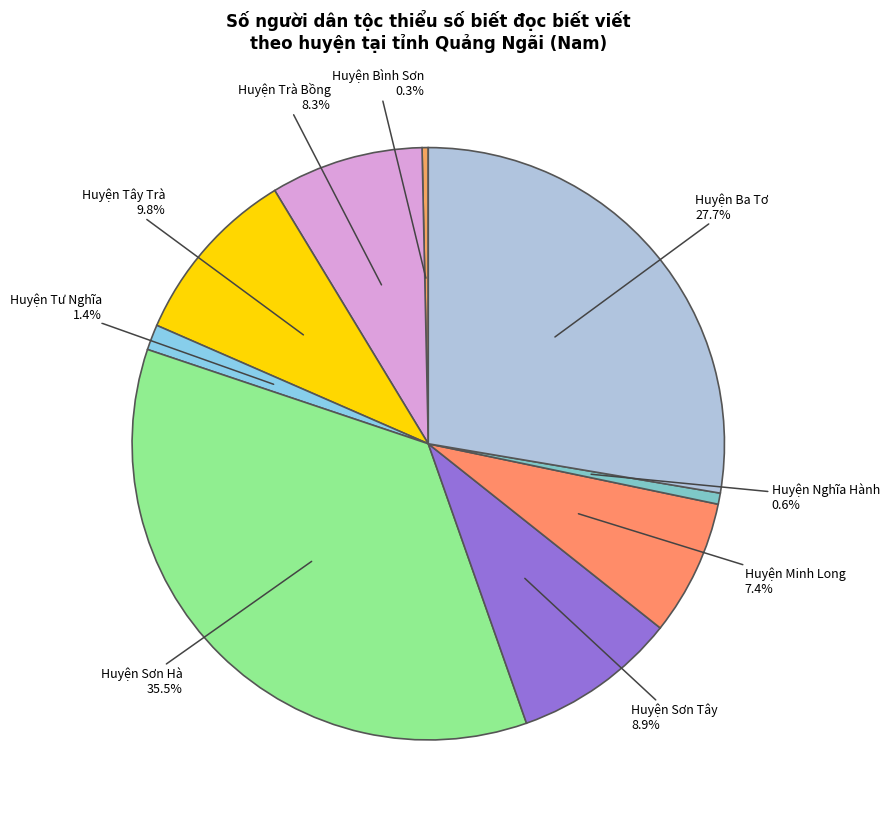

To the nearest percent, what is the average slice percentage?

11%